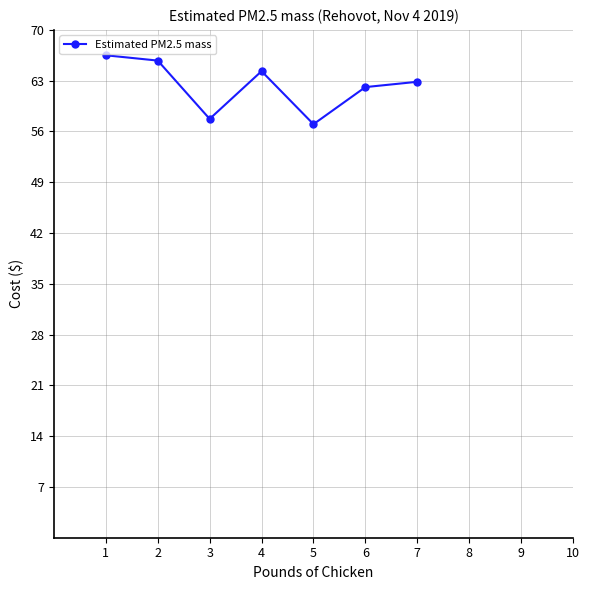

Reading left to right, what are all the values shown in this chart?

1=66.5	2=65.8	3=57.7	4=64.3	5=57.0	6=62.1	7=62.8